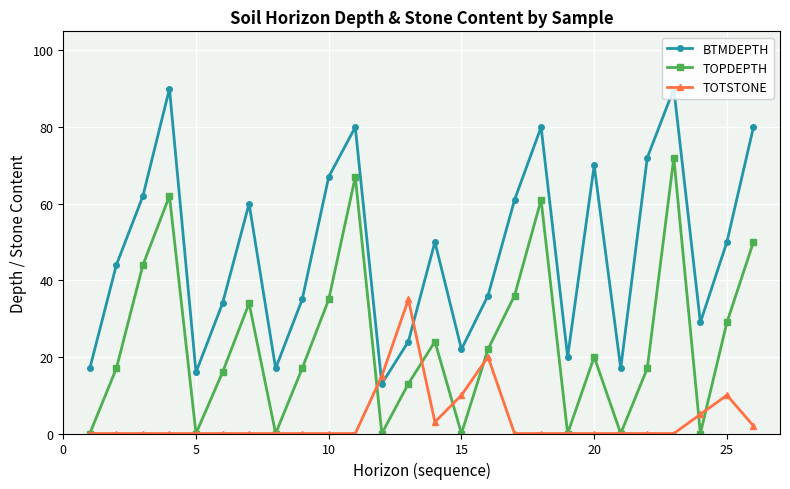

At how many categories does at least one series exceed 74?

5